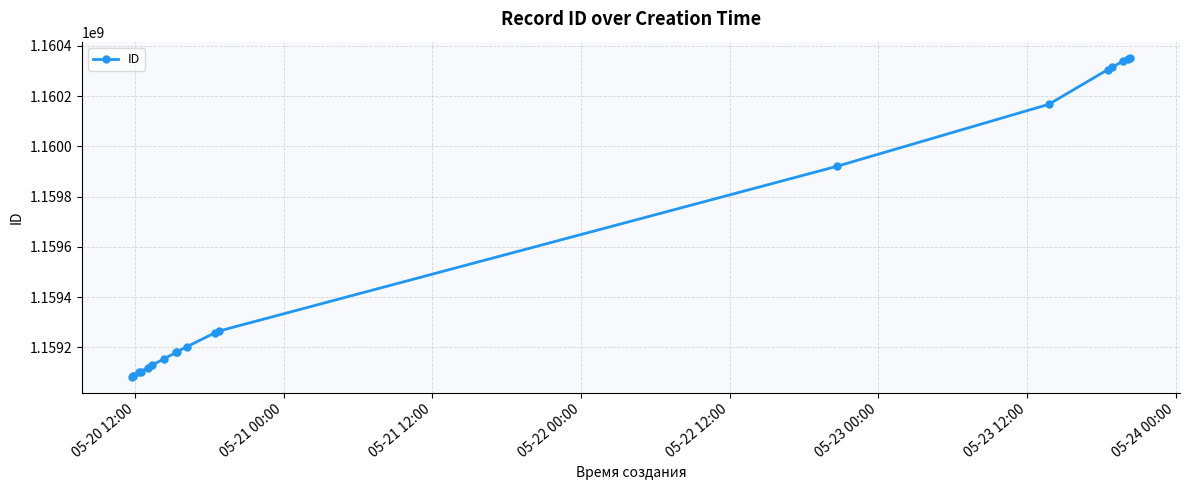

What is the difference between the maximum and minimum values?

1269567